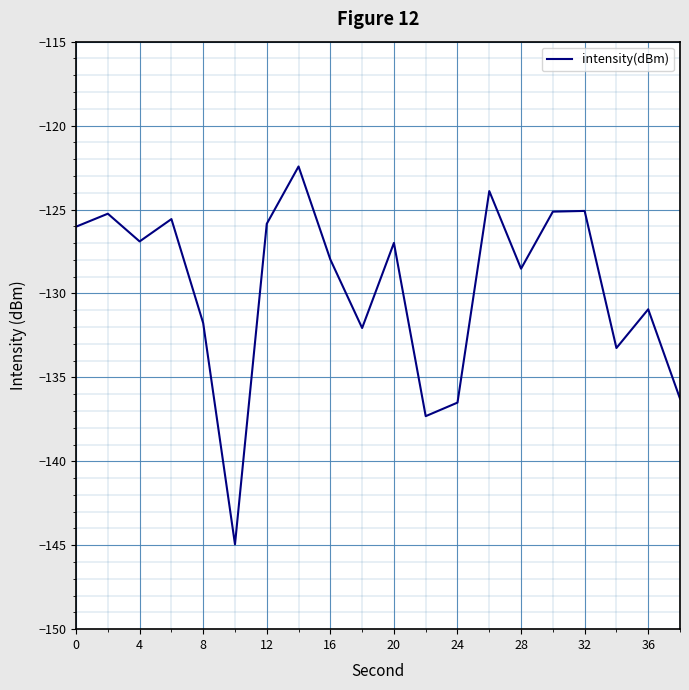

What is the difference between the maximum and minimum values?

22.5